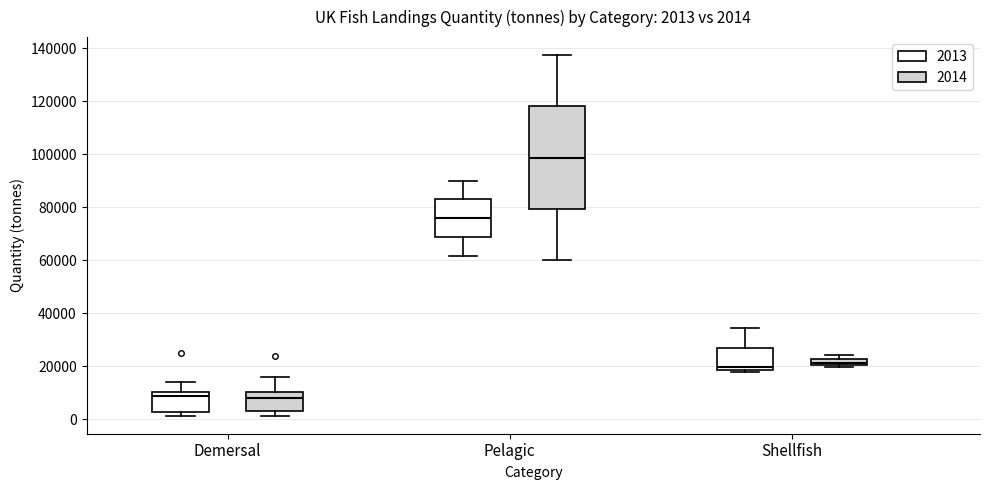

Comparing the boxes themselves (not the whiskers), which one is the tallest?

Pelagic (2014)